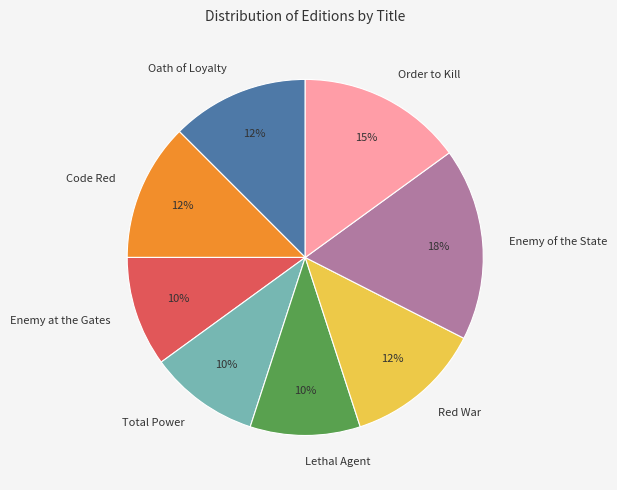

Do Order to Kill and Red War together represent more than half of the pie?

No